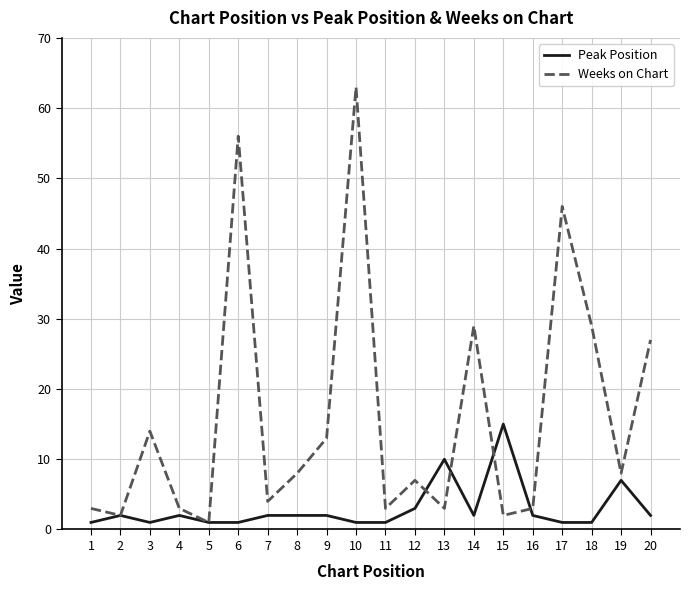

Is the value of Peak Position at 19 greater than the value of Weeks on Chart at 6?

No